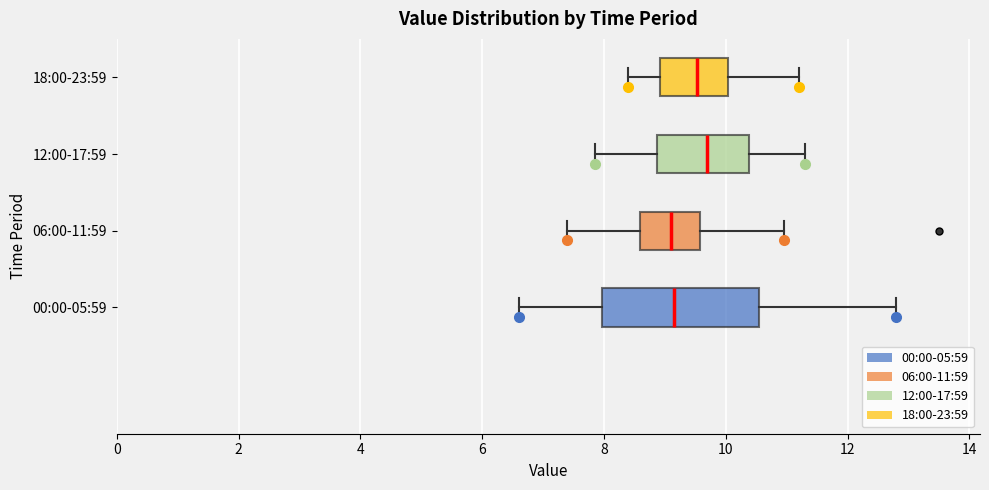

Which box is the widest, from its left edge to its right edge?

00:00-05:59